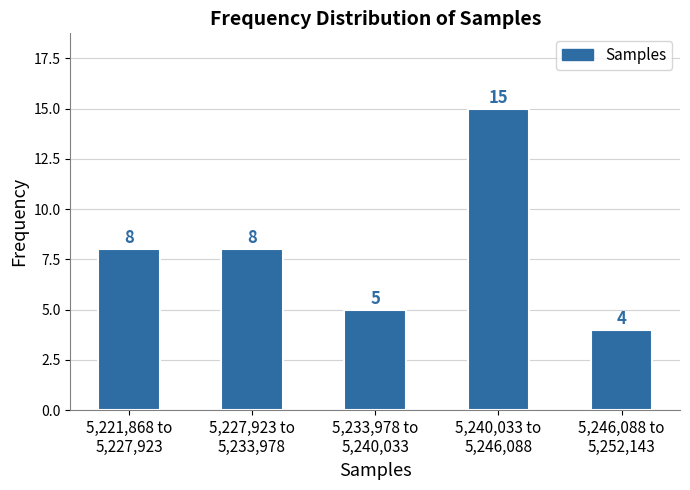

Reading right to left, list all the values displayed in this chart.

4	15	5	8	8